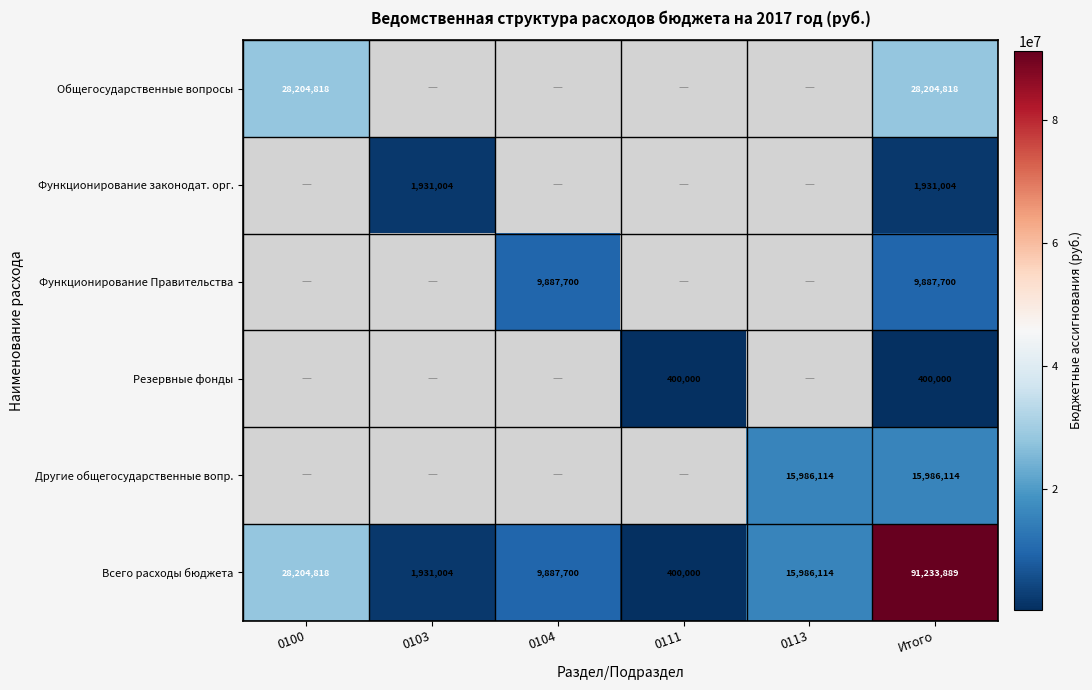

Which label corresponds to the smallest value in the chart?

0111